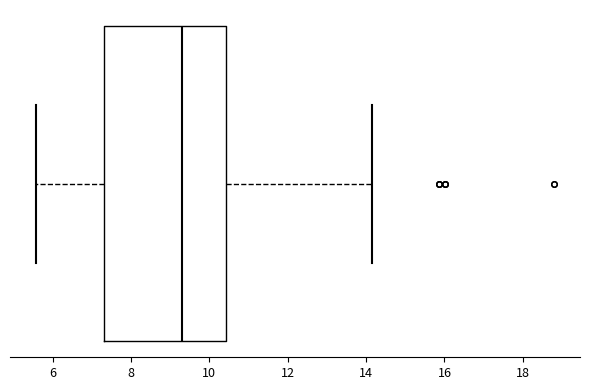

Where does the median line of the box sit on the x-axis? The values are not printed on the chart, so give them approximately, as read against the axis.

9.4